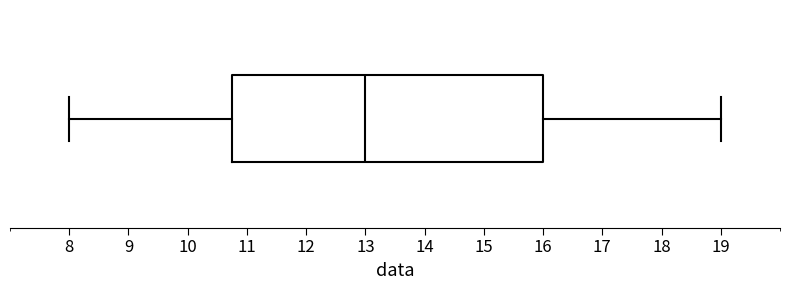

Transcribe this box plot: give where the median line is, the range the box spans, and where the two whiskers end, as read against the x-axis. The values are not printed on the chart, so give them approximately, as read against the axis.

median 13.0, box 10.8 to 16.0, whiskers 8.0 to 19.0